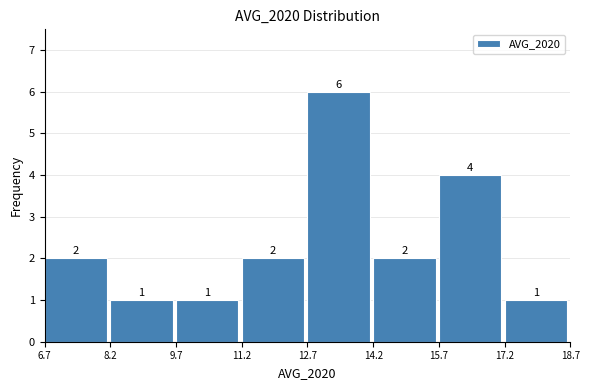

Reading left to right, transcribe this chart: for each bar, give the range it covers on the x-axis and its height.

6.7 to 8.2: 2
8.2 to 9.7: 1
9.7 to 11.2: 1
11.2 to 12.7: 2
12.7 to 14.2: 6
14.2 to 15.7: 2
15.7 to 17.2: 4
17.2 to 18.7: 1